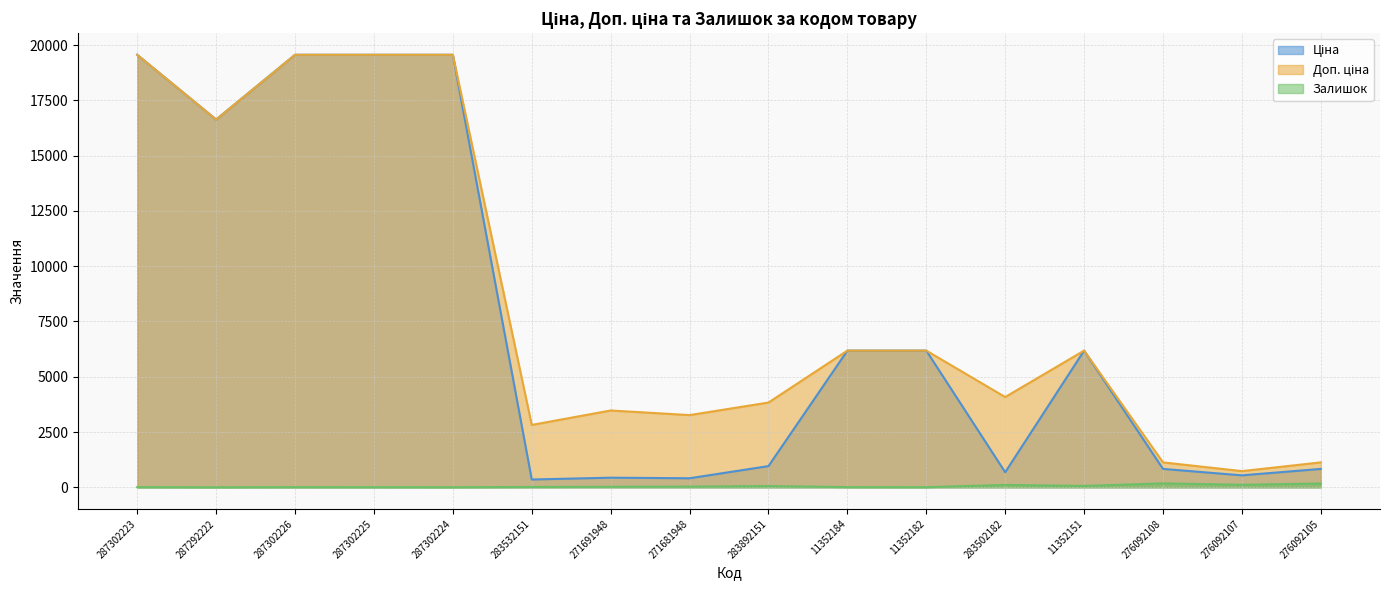

How many interior local peaks does the Ціна series have?

2